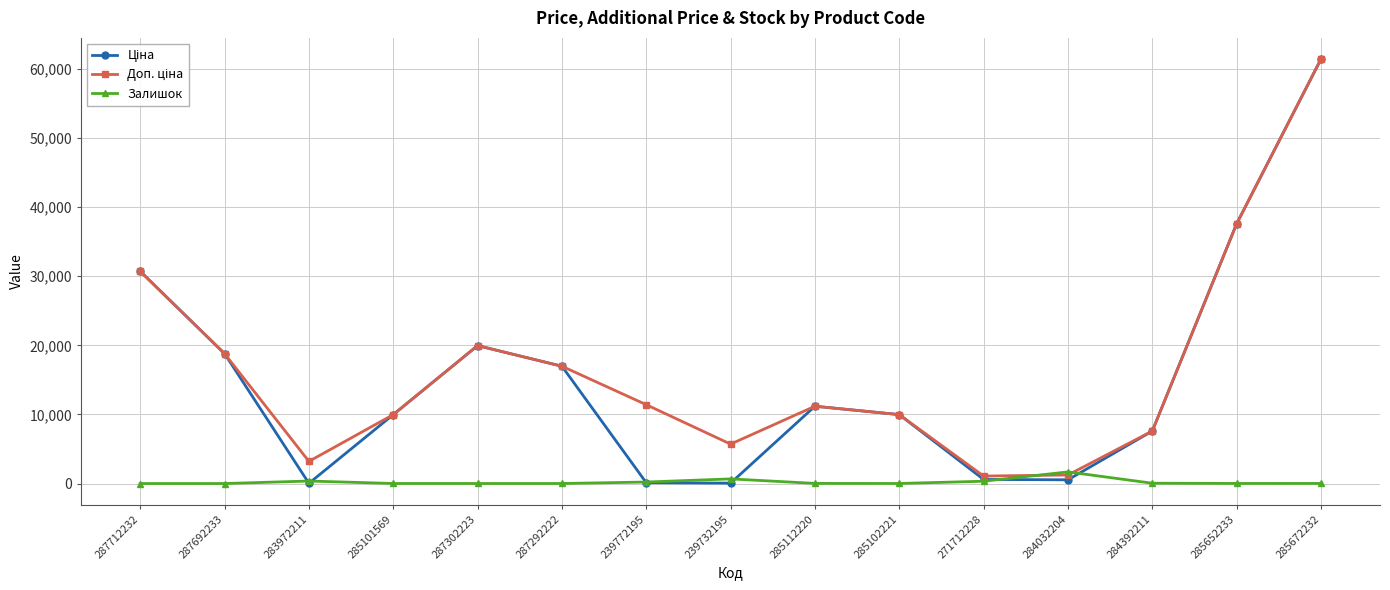

What is the maximum value shown in the chart?

61434.3